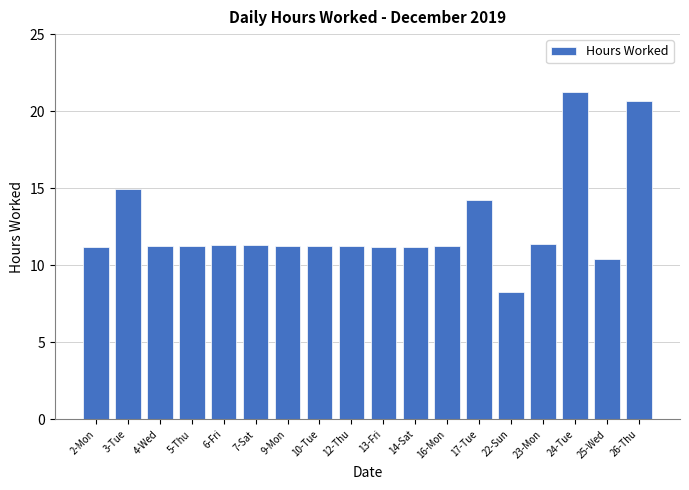

At which label is the value closest to 14?

17-Tue